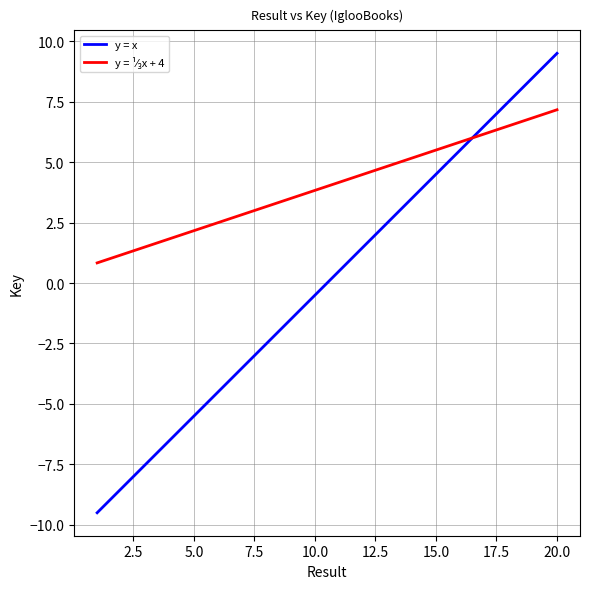

Which series has the largest range (max minus min)?

y = x